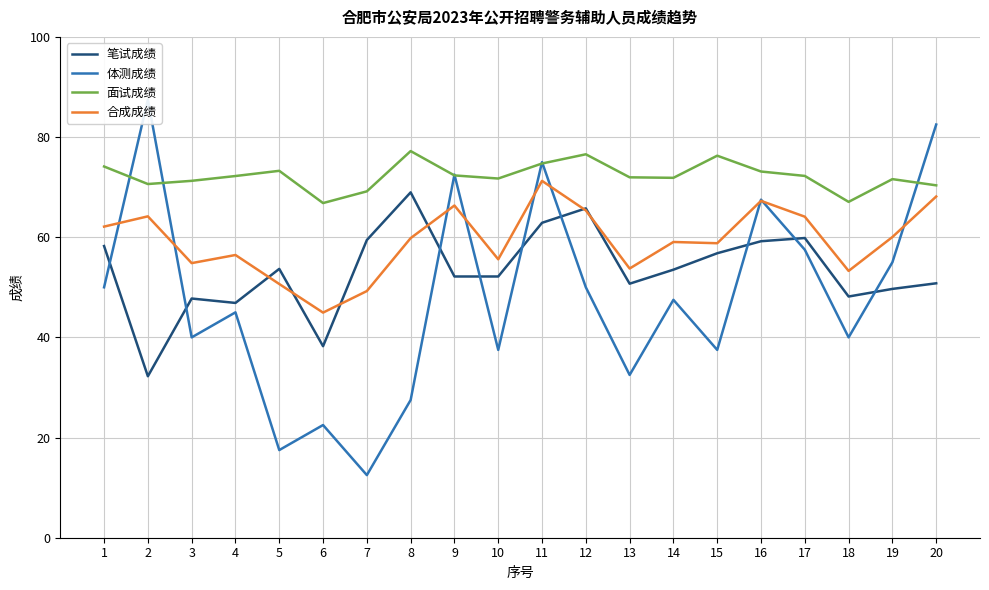

What is the greatest value displayed?

87.5